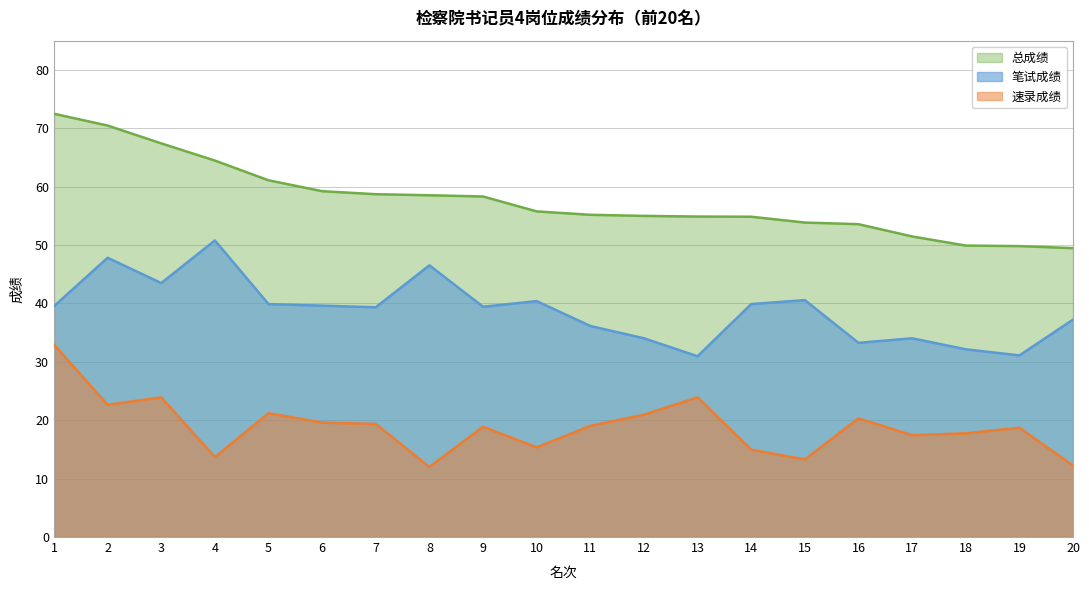

What is the difference between the 速录成绩 values at 19 and 6?

0.9